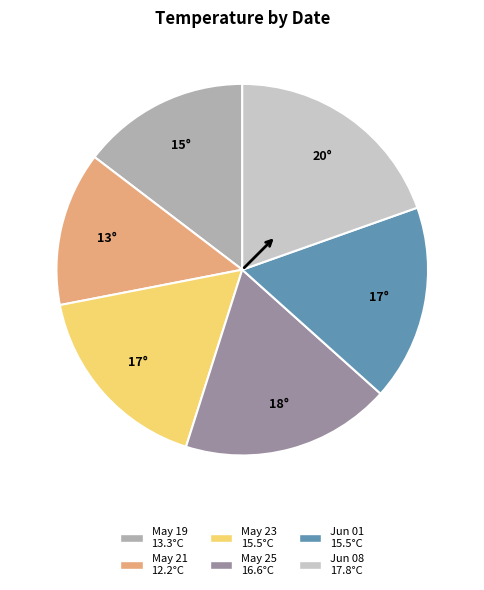

Is there a majority slice in this chart?

No